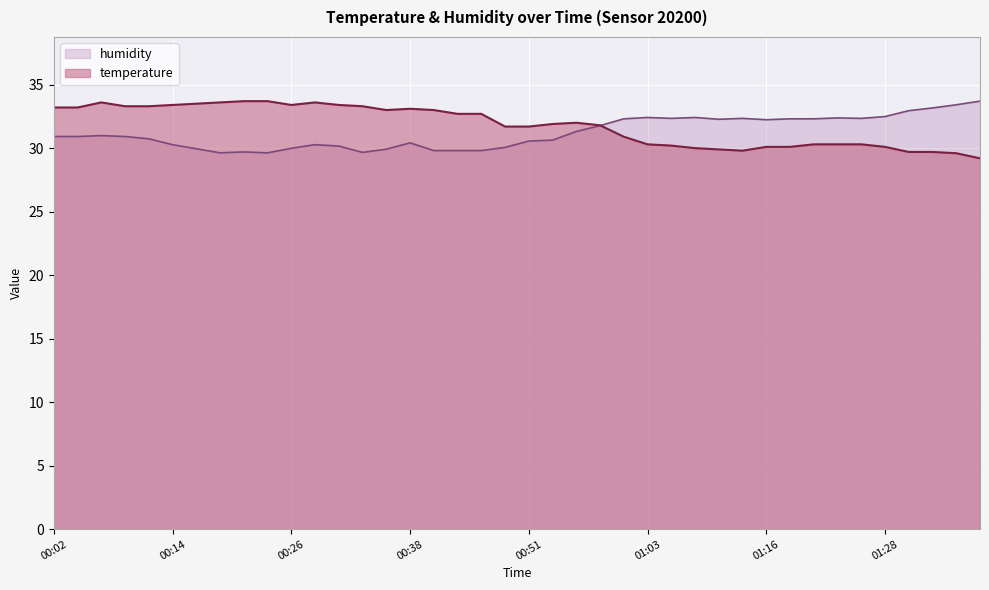

The value of humidity at 01:38 is 29.7. True or false?

True